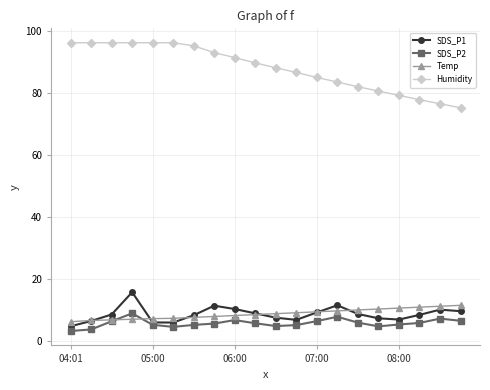

What is the maximum value shown in the chart?

96.3